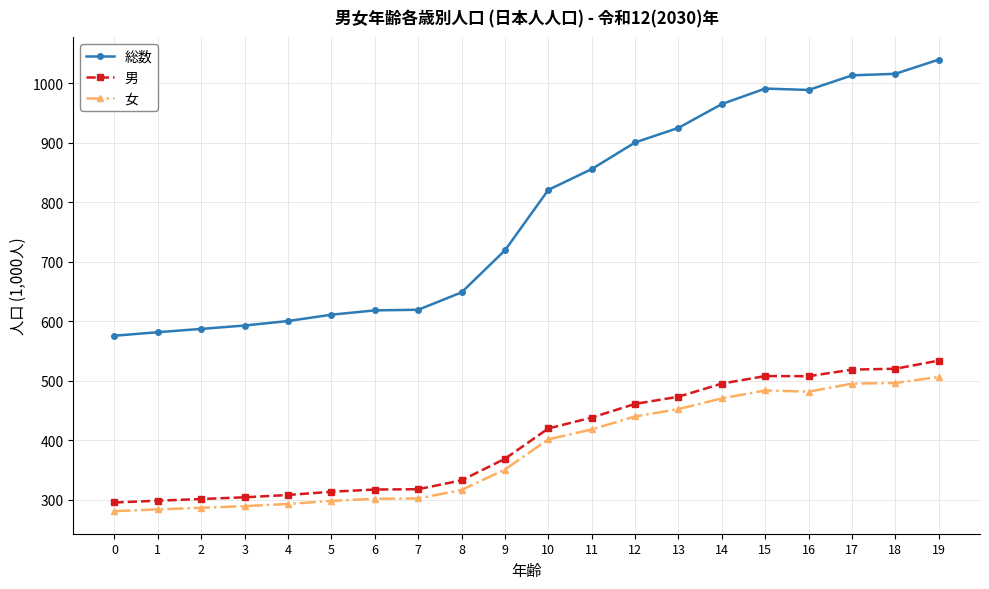

True or false: 総数 and 女 intersect in this chart.

False